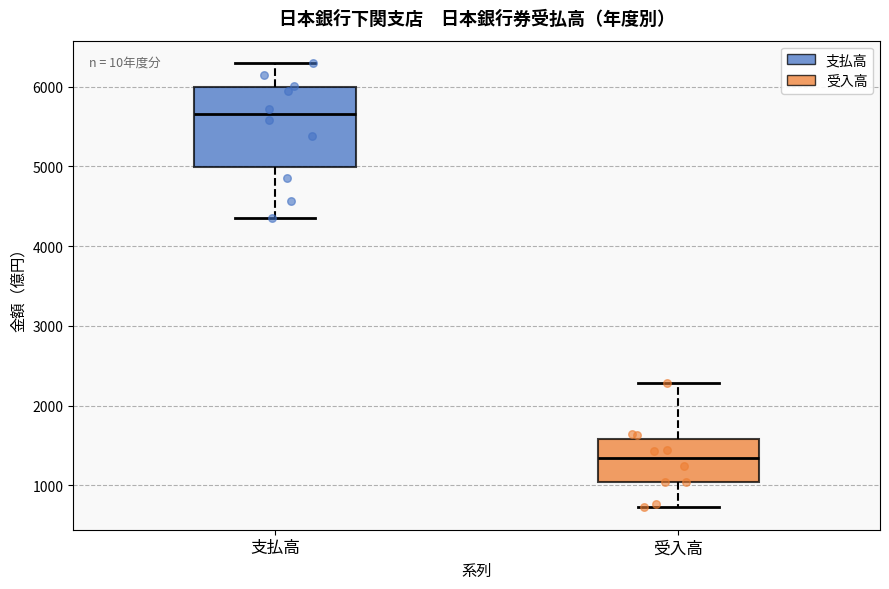

Which box's median line is the highest?

支払高